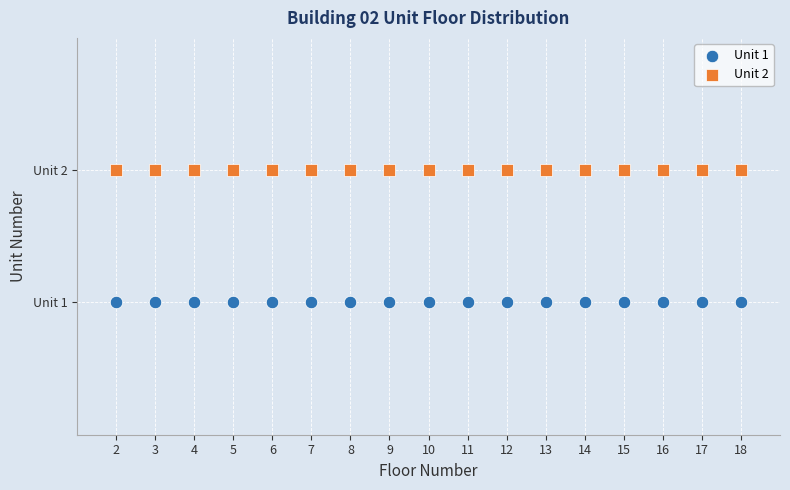

Which series contains the lowest Y value?

Unit 1